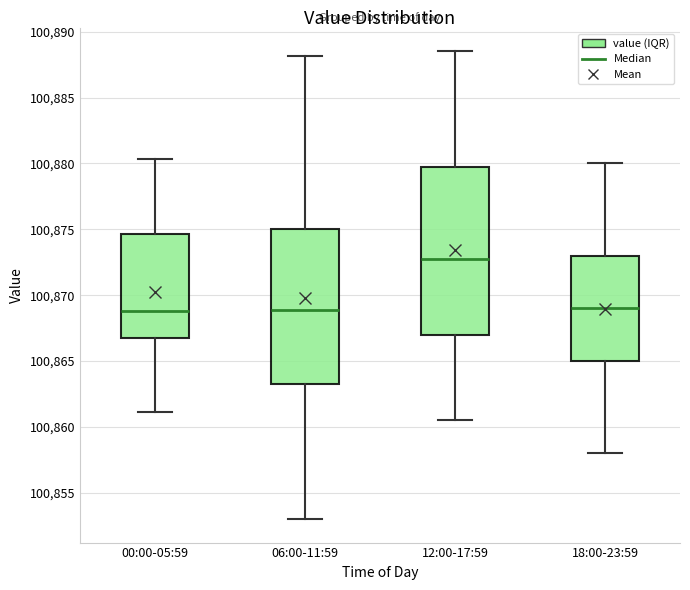

Reading left to right, transcribe this box plot: for each box, give where its median line is, the range the box spans, and where its two whiskers end, as read against the y-axis. The values are not printed on the chart, so give them approximately, as read against the axis.

00:00-05:59: median 100869.0, box 100866.5 to 100874.5, whiskers 100861.0 to 100880.5
06:00-11:59: median 100869.0, box 100863.5 to 100875.0, whiskers 100853.0 to 100888.0
12:00-17:59: median 100873.0, box 100867.0 to 100880.0, whiskers 100860.5 to 100888.5
18:00-23:59: median 100869.0, box 100865.0 to 100873.0, whiskers 100858.0 to 100880.0